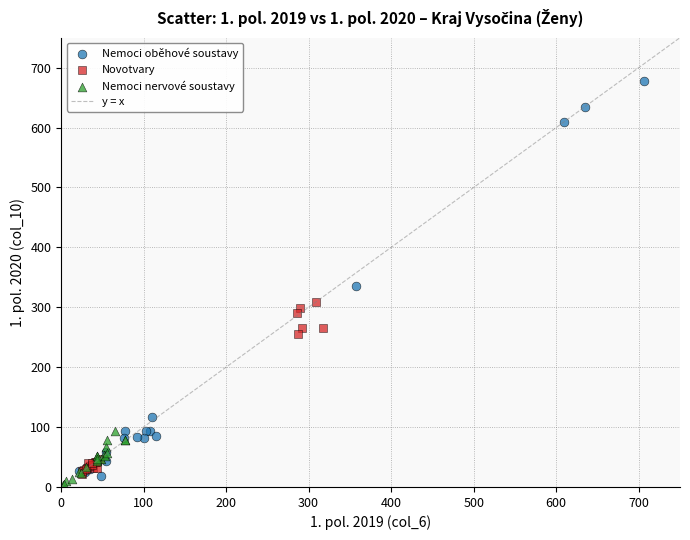

Which series contains the highest Y value?

Nemoci oběhové soustavy